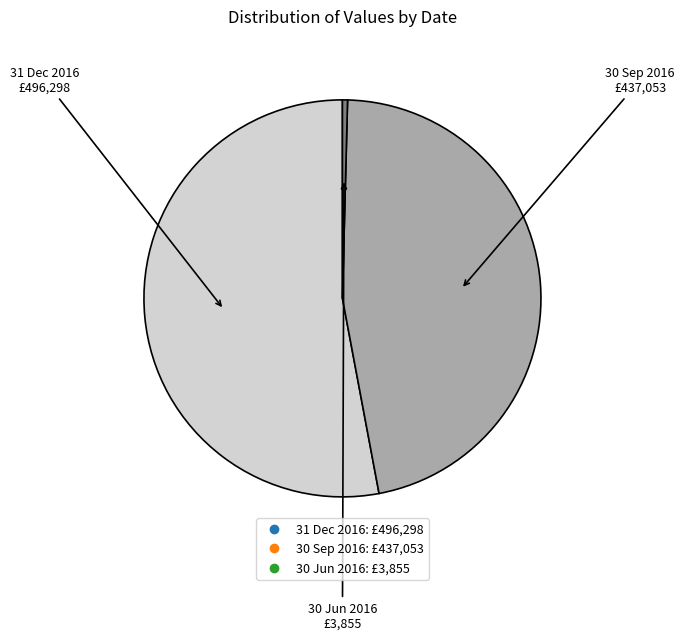

Does 30 Sep 2016 account for over 50% of the chart?

No